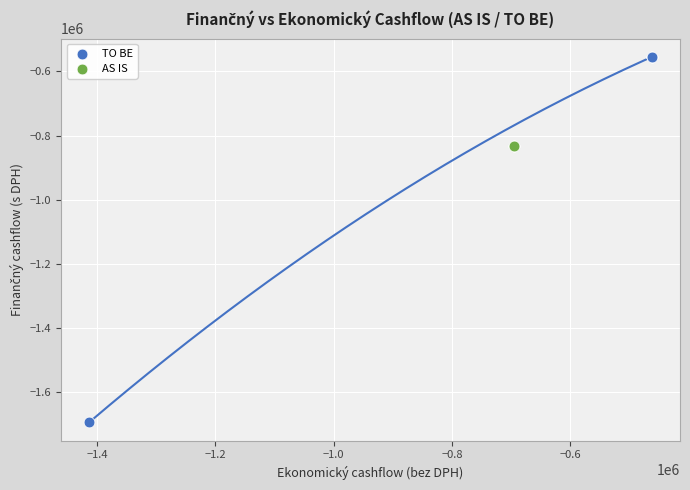

Which series contains the highest Y value?

TO BE